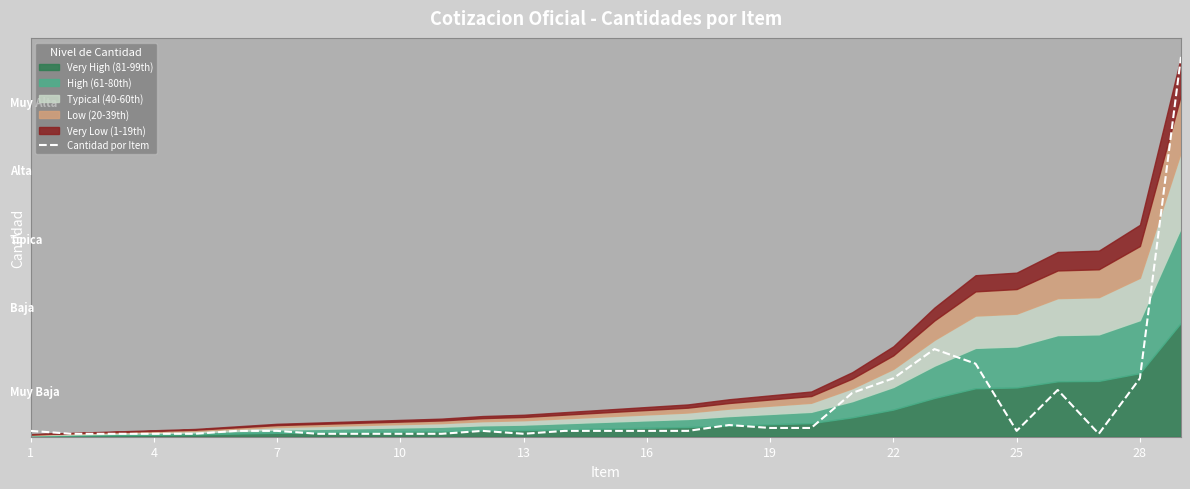

Where does the data first go above 2?

17